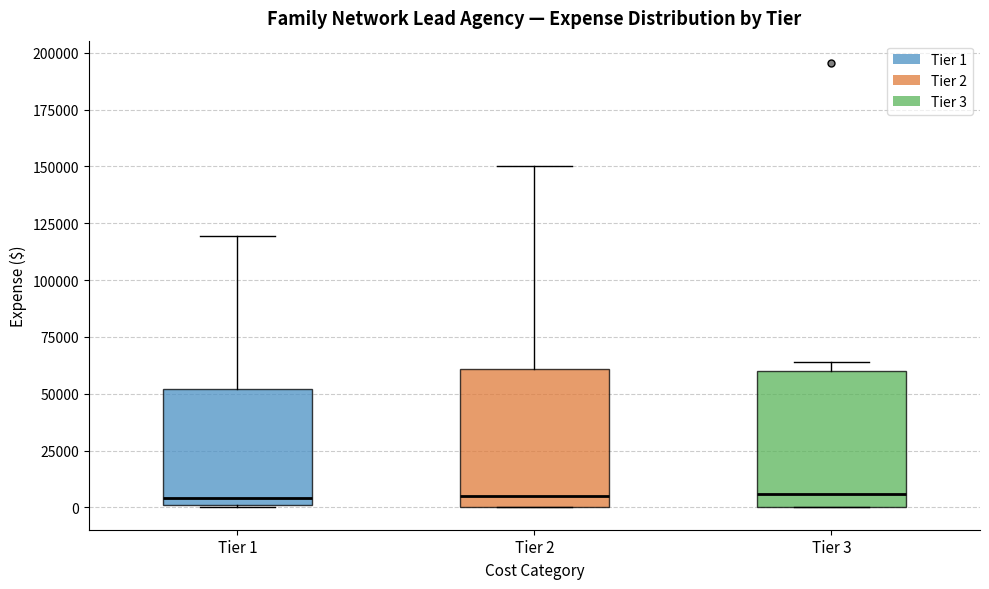

Reading left to right, read every box against the y-axis: the position of its median line, the range the box covers, and the ends of its whiskers. The values are not printed on the chart, so give them approximately, as read against the axis.

Tier 1: median 5000, box 0 to 50000, whiskers 0 to 120000
Tier 2: median 5000, box 0 to 60000, whiskers 0 to 150000
Tier 3: median 5000, box 0 to 60000, whiskers 0 to 65000